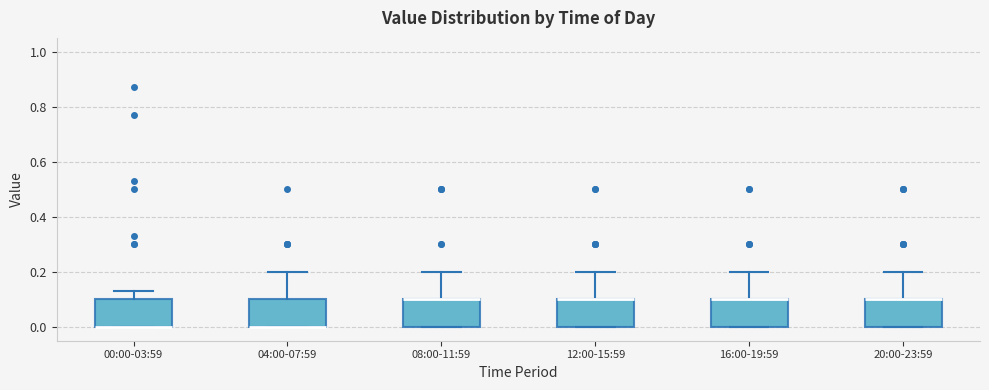

Reading left to right, read every box against the y-axis: the position of its median line, the range the box covers, and the ends of its whiskers. The values are not printed on the chart, so give them approximately, as read against the axis.

00:00-03:59: median 0.00 (drawn on the box's lower edge), box 0.00 to 0.10, whiskers 0.00 to 0.14
04:00-07:59: median 0.00 (drawn on the box's lower edge), box 0.00 to 0.10, whiskers 0.00 to 0.20
08:00-11:59: median 0.10 (drawn on the box's upper edge), box 0.00 to 0.10, whiskers 0.00 to 0.20
12:00-15:59: median 0.10 (drawn on the box's upper edge), box 0.00 to 0.10, whiskers 0.00 to 0.20
16:00-19:59: median 0.10 (drawn on the box's upper edge), box 0.00 to 0.10, whiskers 0.00 to 0.20
20:00-23:59: median 0.10 (drawn on the box's upper edge), box 0.00 to 0.10, whiskers 0.00 to 0.20